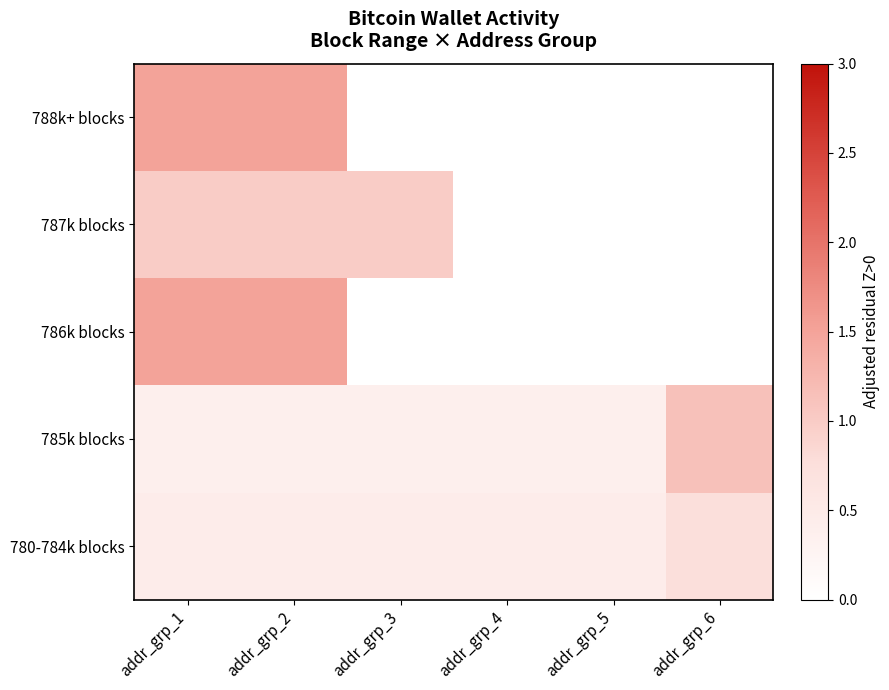

What is the greatest value displayed?

1.5